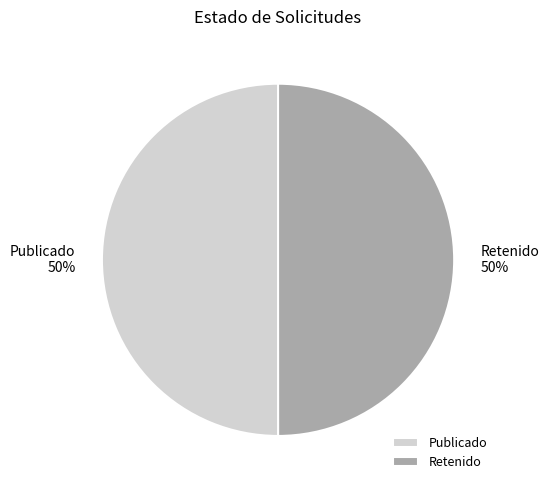

What is the ratio of the value at Retenido to the value at Publicado?

1.0